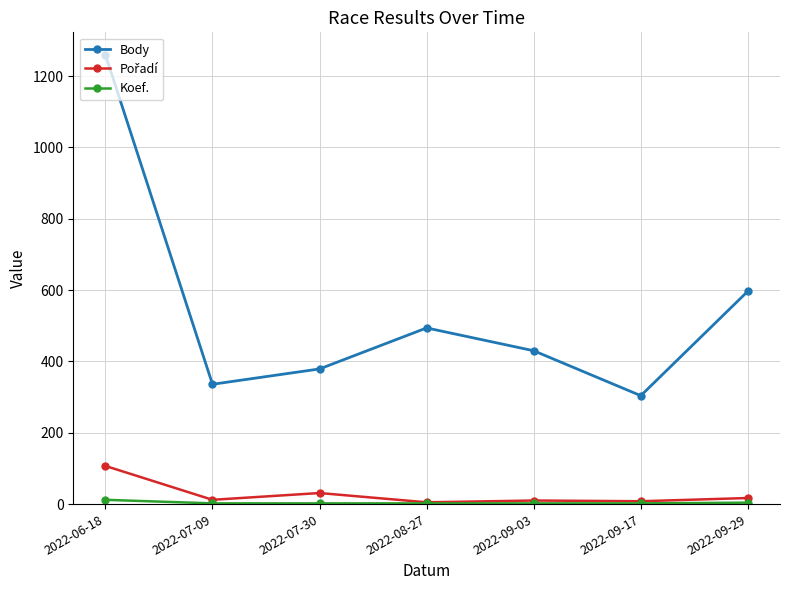

Which series has the largest total across all categories?

Body